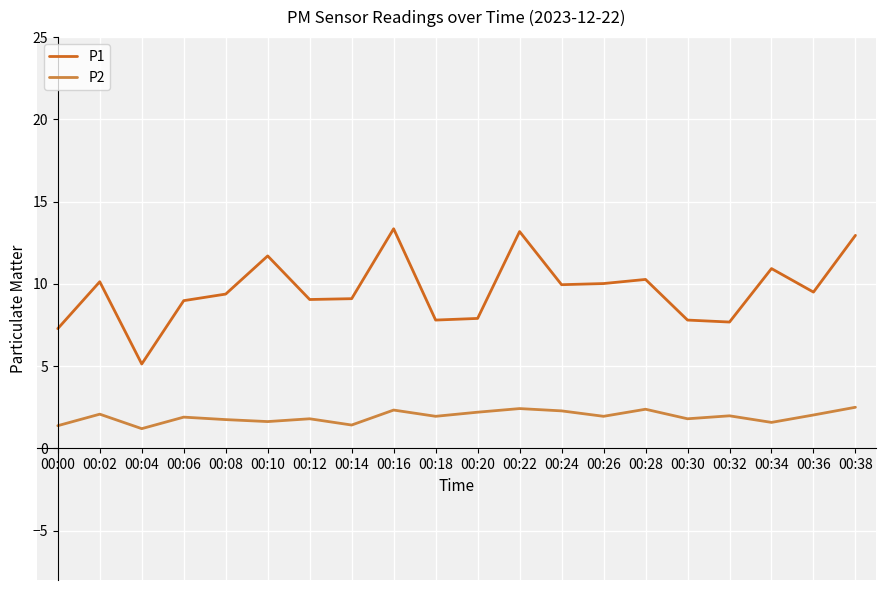

Which series has the largest total across all categories?

P1